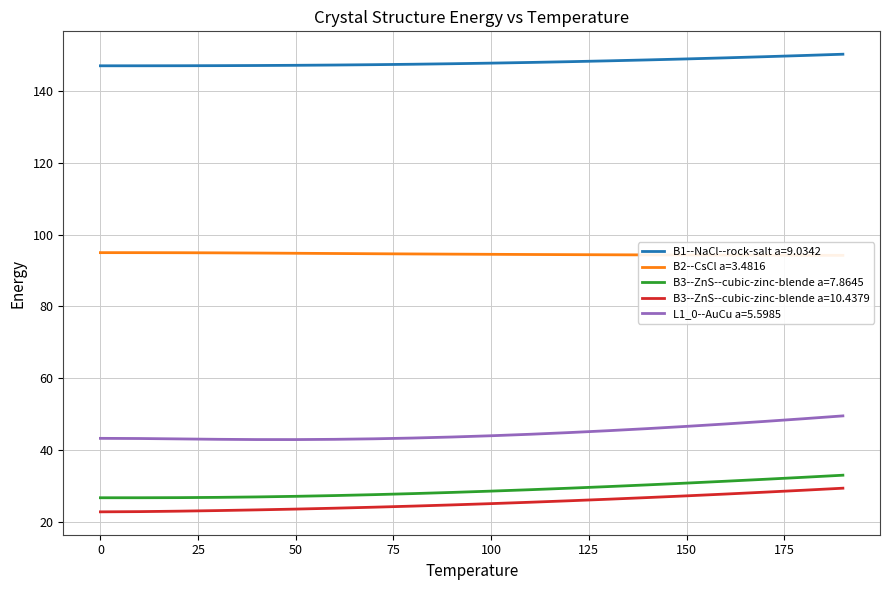

The B1--NaCl--rock-salt a=9.0342 series shows 230.9 at 150. True or false?

False